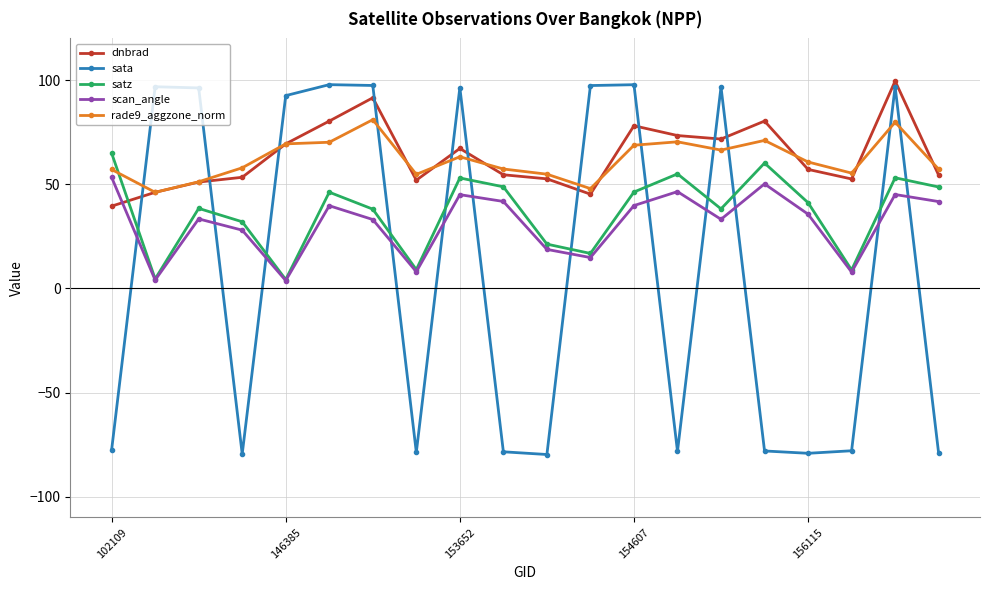

True or false: sata and satz cross at least once.

True